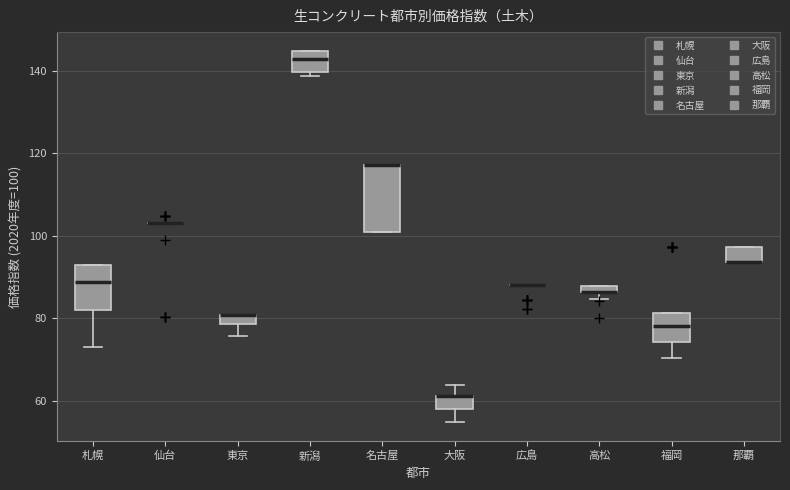

Where is the upper edge of the box for 東京 on the y-axis? The values are not printed on the chart, so give them approximately, as read against the axis.

80